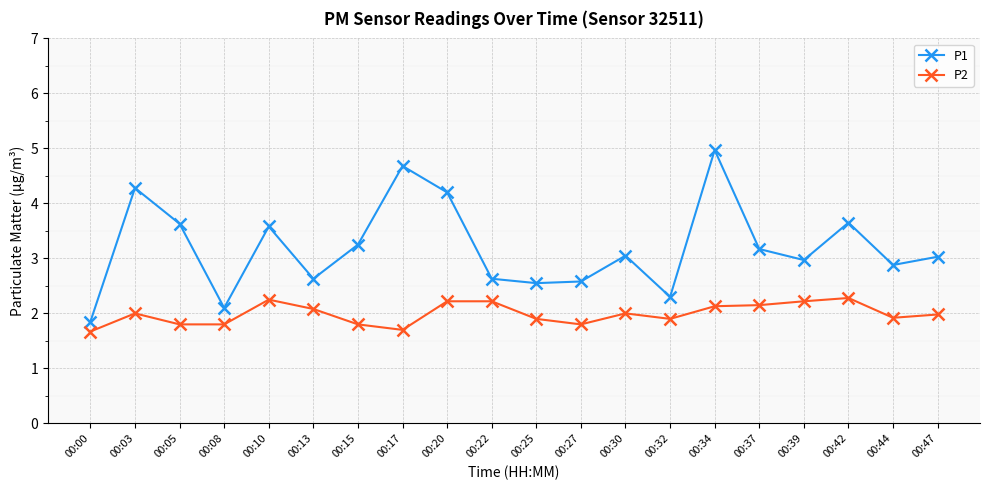

True or false: P2 and P1 cross at least once.

False